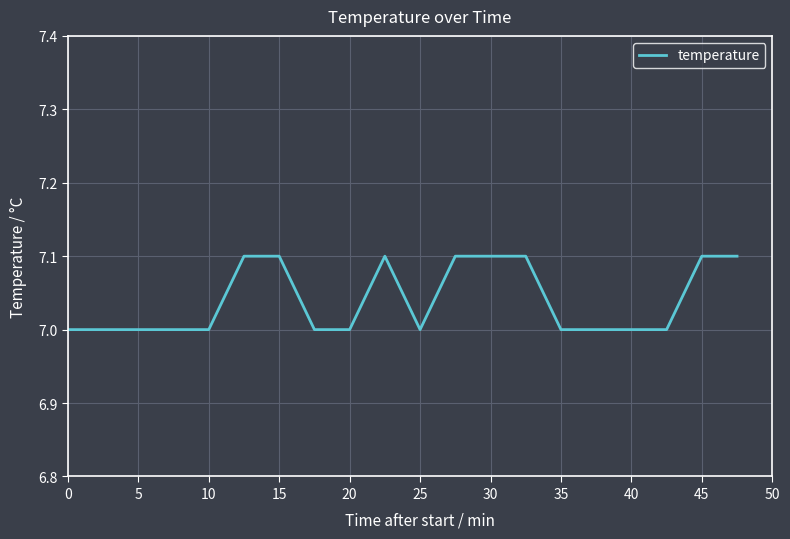

What is the maximum value shown in the chart?

7.1